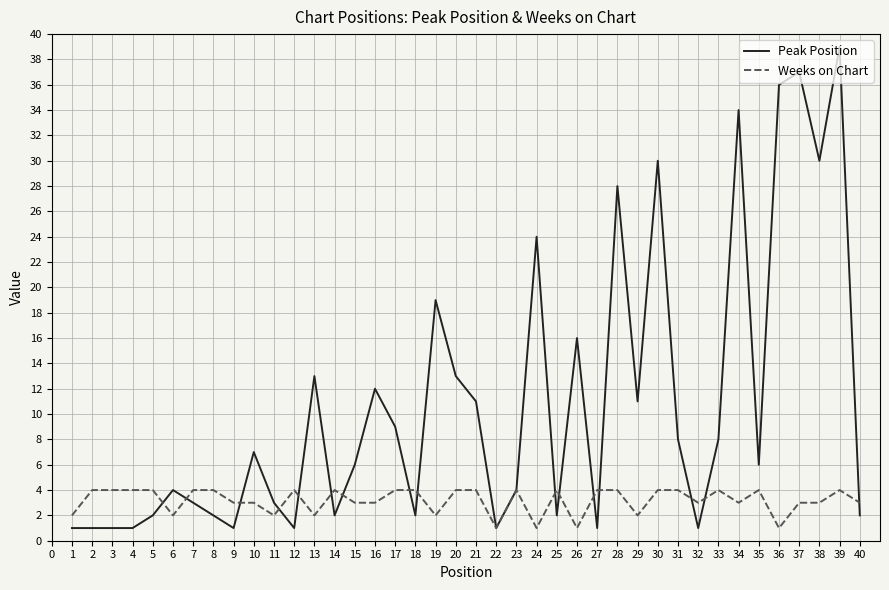

Is this an area chart (filled region under the line)?

No